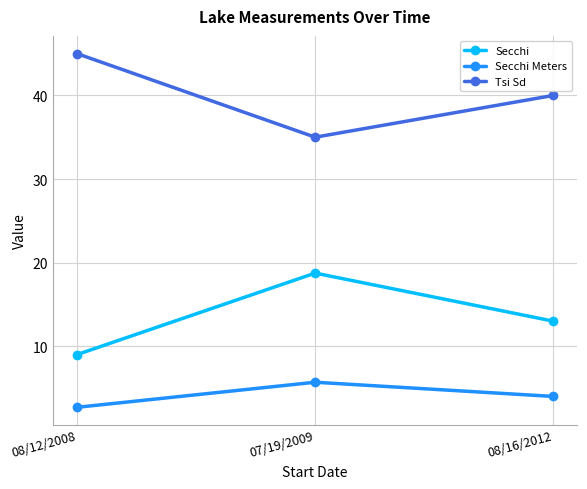

Which series has the largest total across all categories?

Tsi Sd